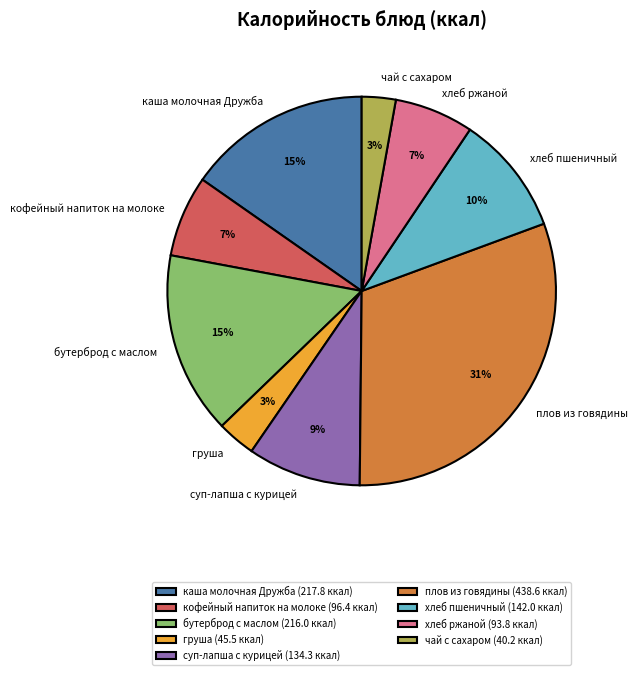

What is the ratio of the value at плов из говядины to the value at хлеб пшеничный?

3.1